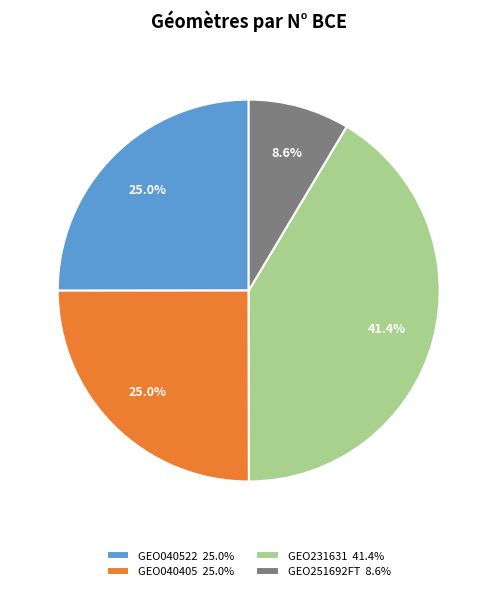

What is the total percentage of GEO251692FT and GEO040522?

33.6%